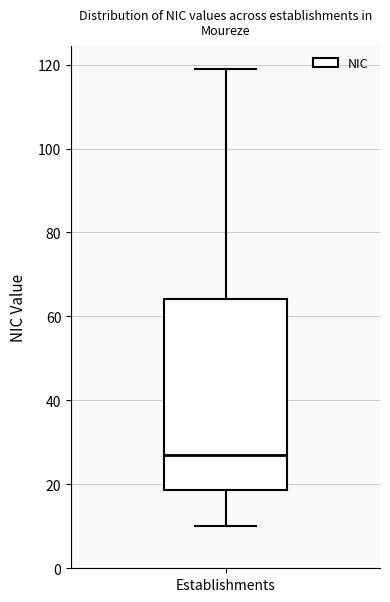

Where does the lower whisker of the box for Establishments end on the y-axis? The values are not printed on the chart, so give them approximately, as read against the axis.

10